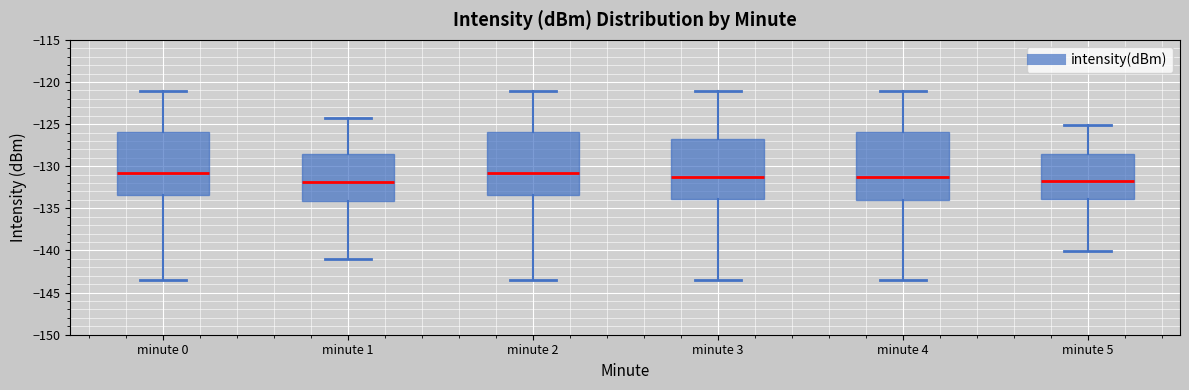

Where is the lower edge of the box for minute 1 on the y-axis? The values are not printed on the chart, so give them approximately, as read against the axis.

-134.0